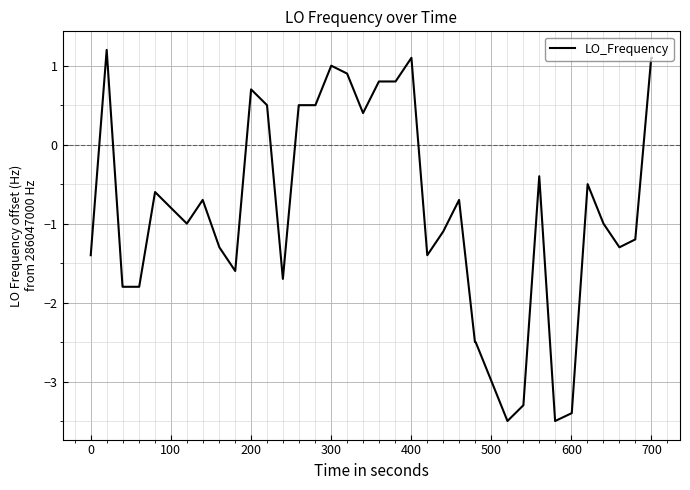

What is the smallest value displayed?

-3.5